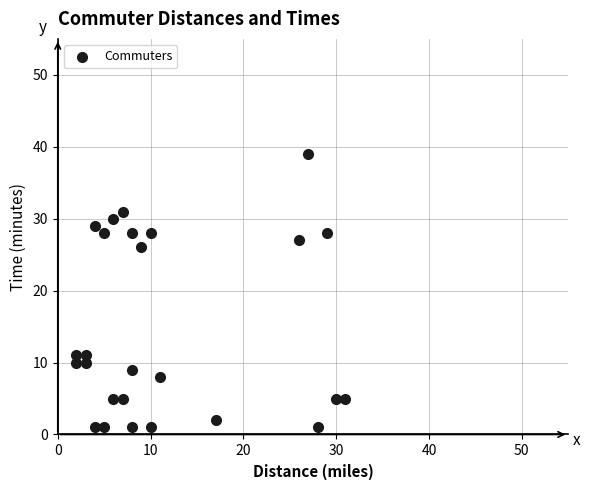

What is the range of X values (max minus min)?

29